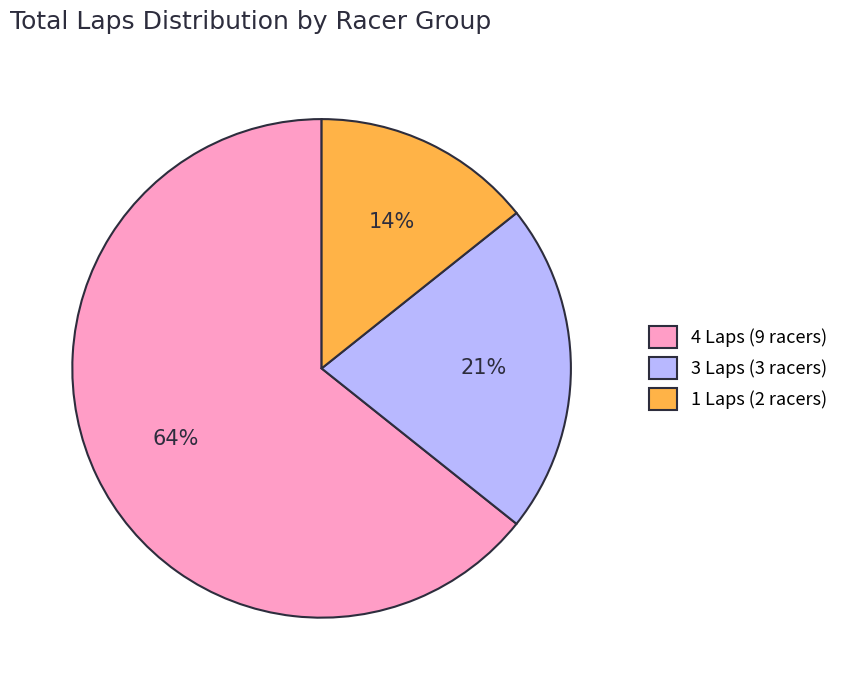

Is it true that 1 Laps (2 racers) is 14% of the pie?

True